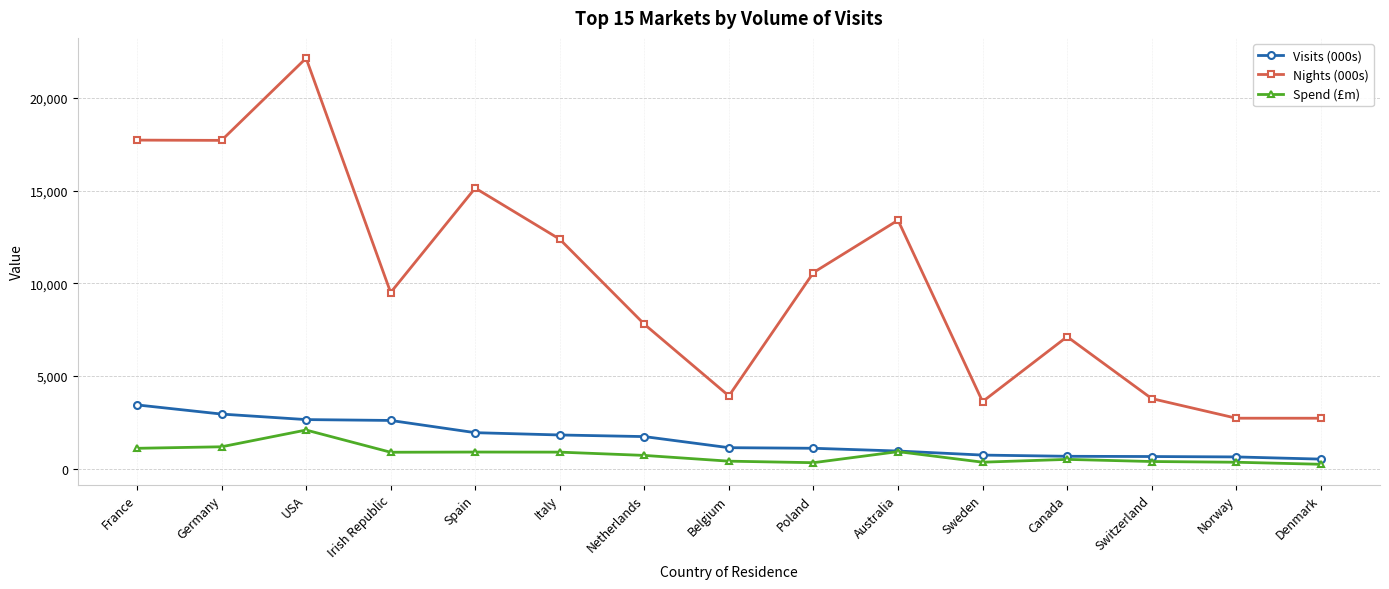

What is the average value of the Spend (£m) series?

740.4